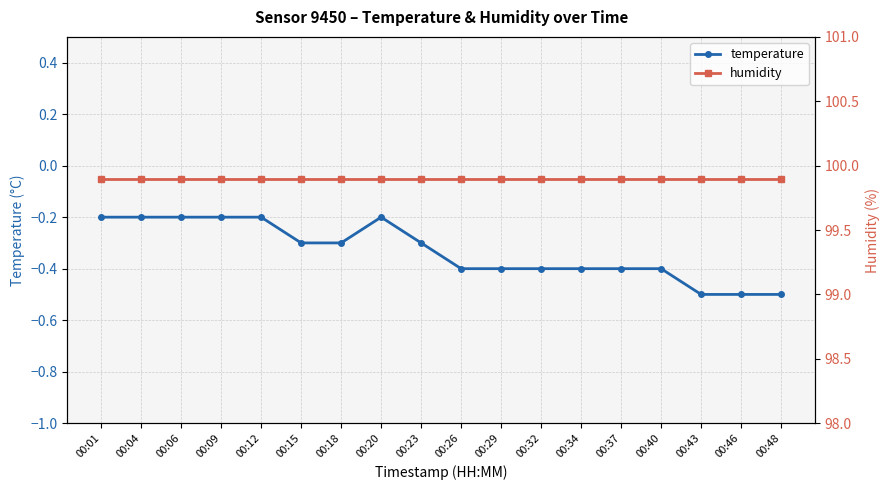

Which series changed the most between 00:04 and 00:46?

temperature